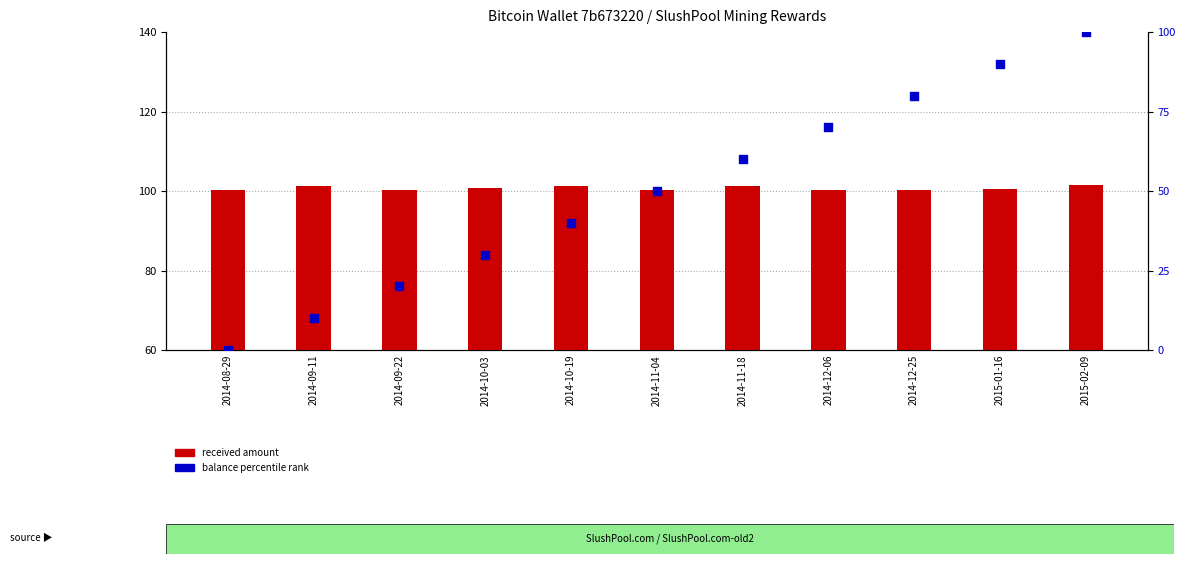

Which series reaches the minimum Y coordinate?

balance percentile rank